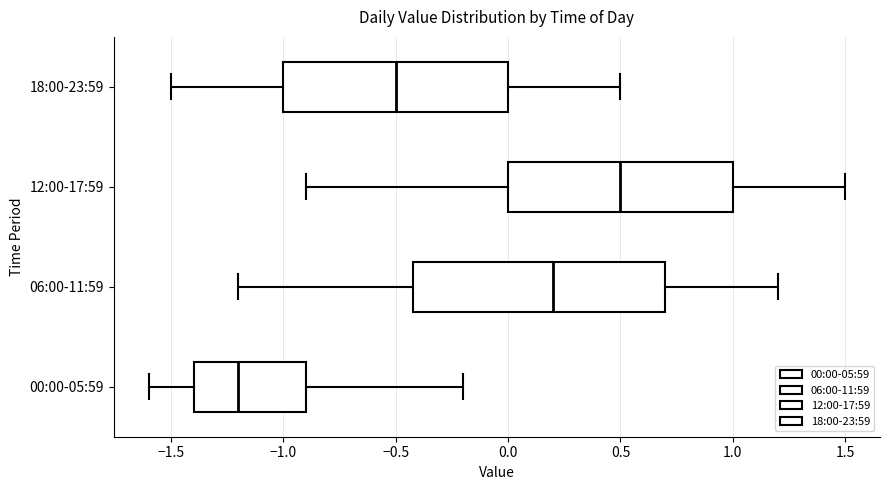

Which box's median line is the furthest to the left?

00:00-05:59